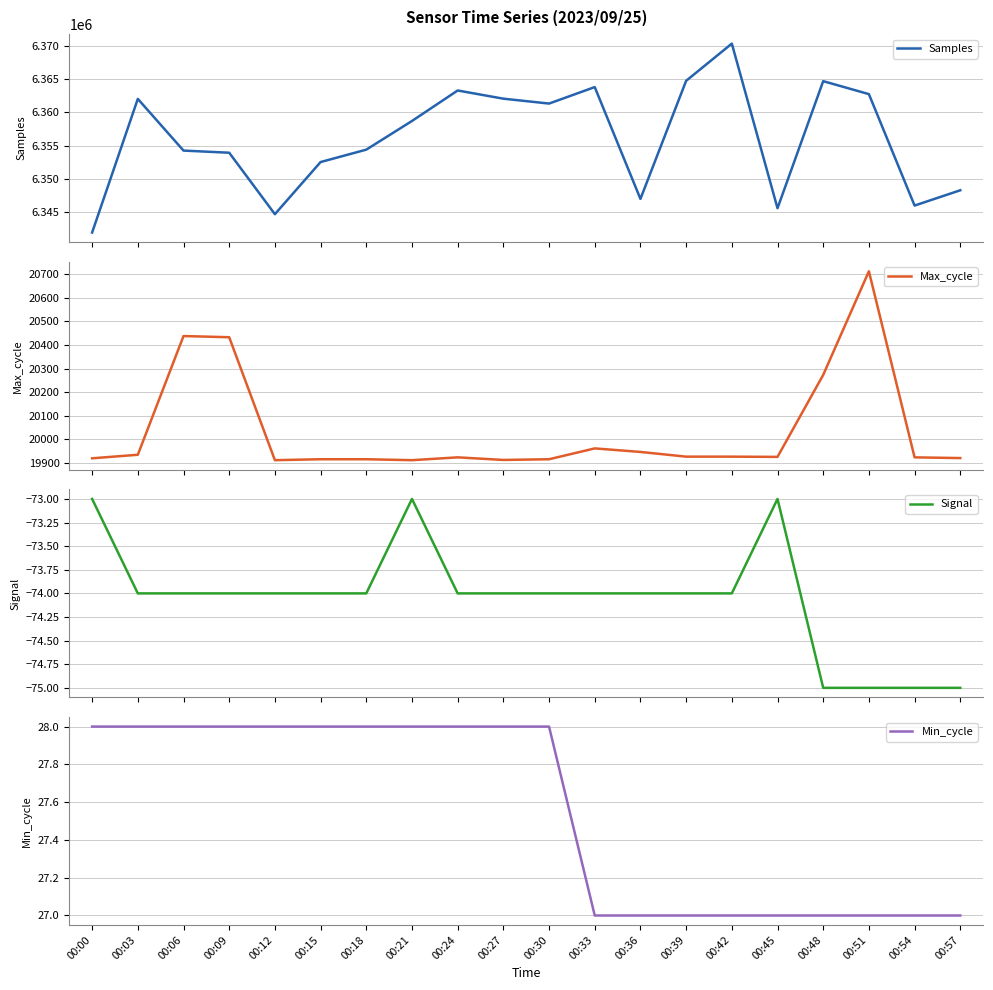

Which series has the largest total across all categories?

Samples